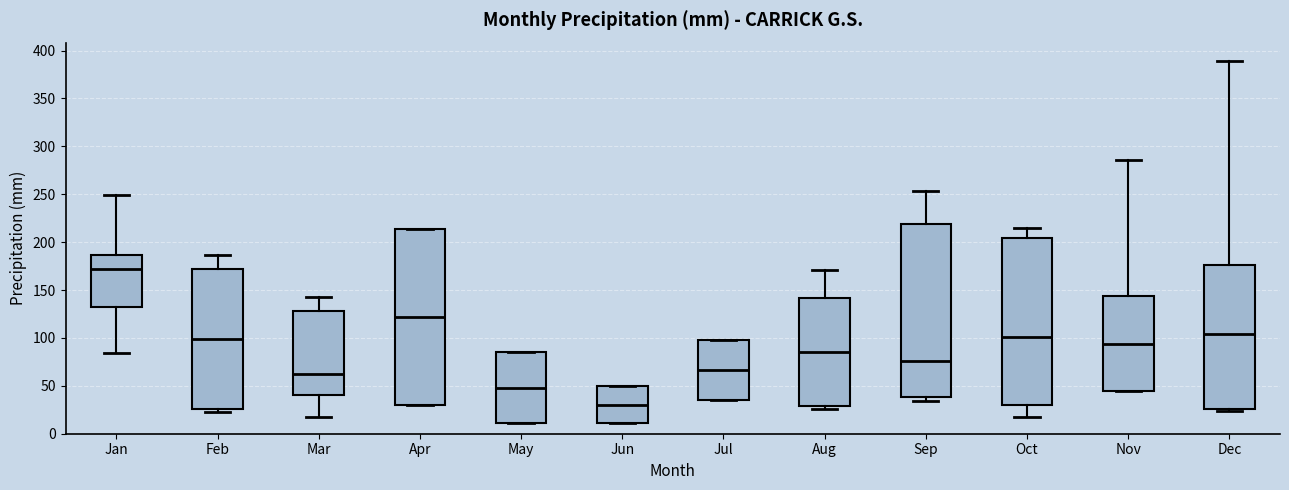

Where does the median line of the box for Aug sit on the y-axis? The values are not printed on the chart, so give them approximately, as read against the axis.

85